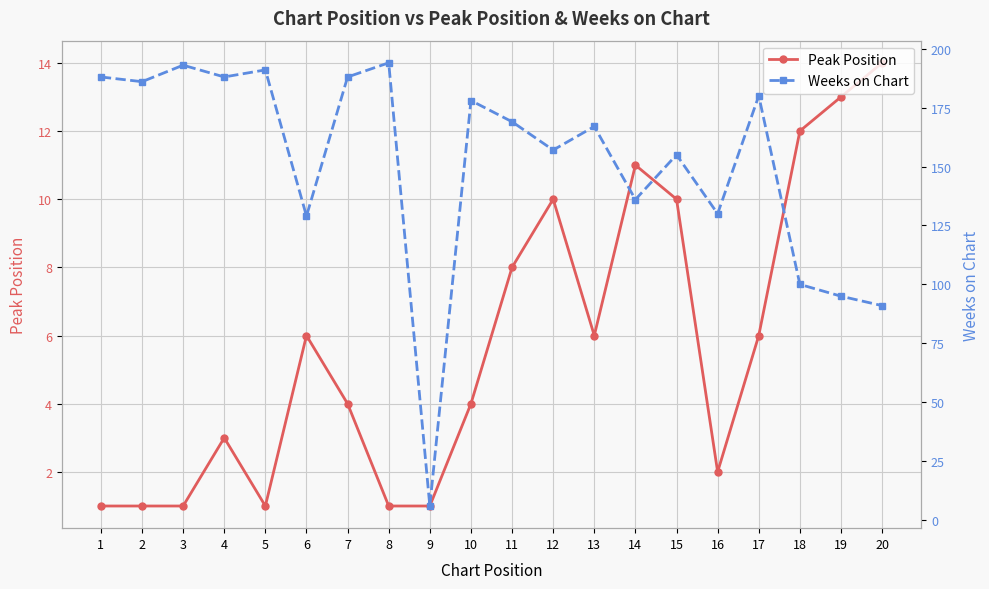

At 9, list the series in order from largest to smallest.

Weeks on Chart, Peak Position